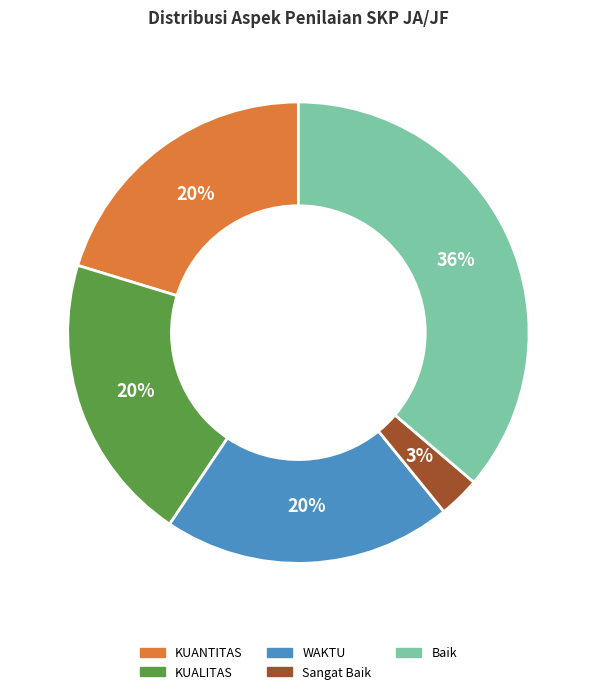

Do KUALITAS and Baik together represent more than half of the pie?

Yes